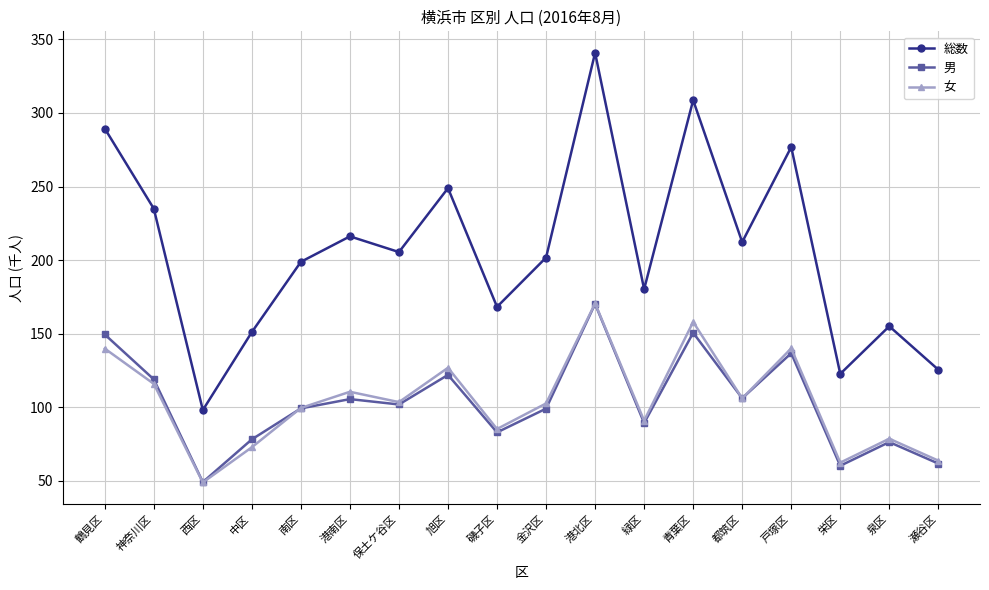

Where does the 男 series first go above 101?

鶴見区